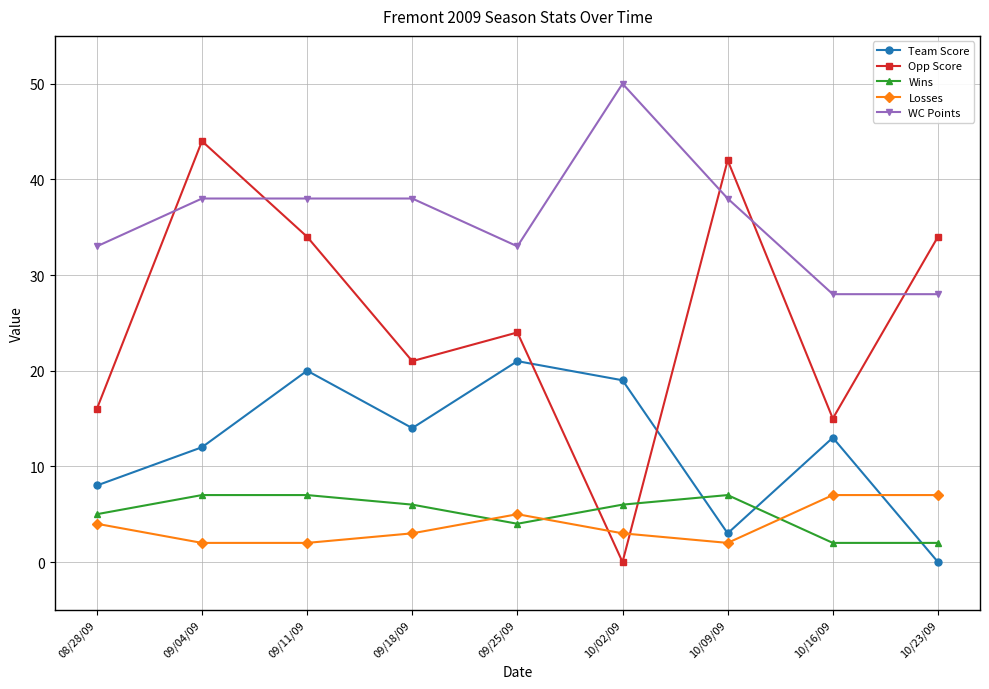

At which label does WC Points reach its peak?

10/02/09